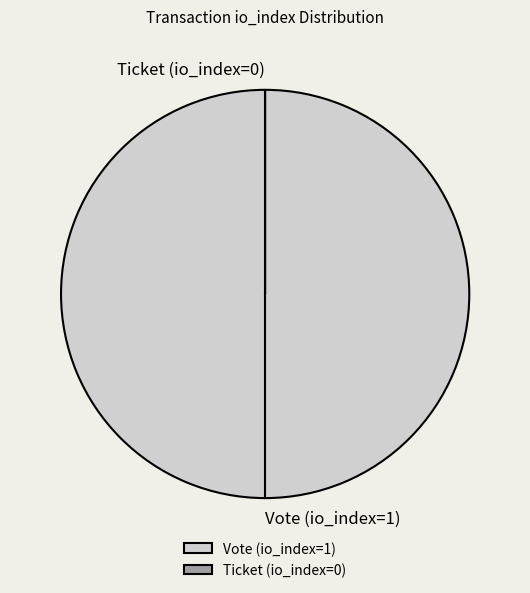

Does Vote (io_index=1) account for over 50% of the chart?

Yes